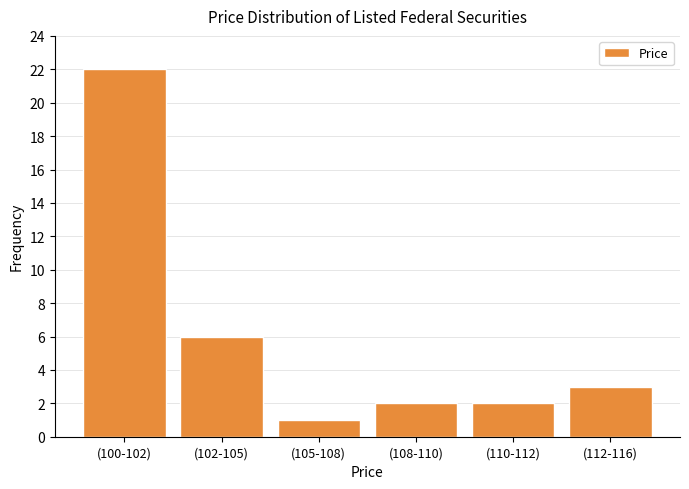

Reading left to right, what are all the values shown in this chart?

(100-102)=22	(102-105)=6	(105-108)=1	(108-110)=2	(110-112)=2	(112-116)=3